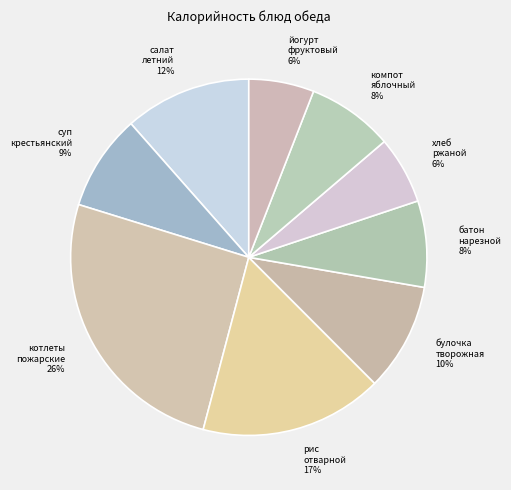

Is there any slice that represents more than half of the pie?

No